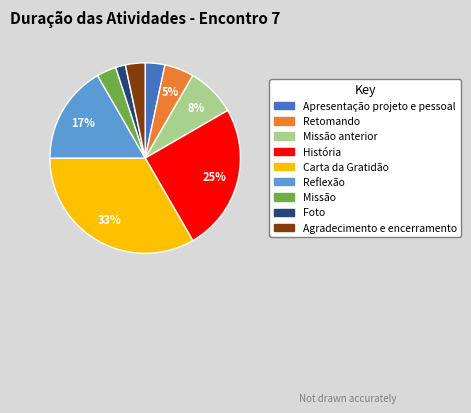

Count the number of slices in the pie.

9